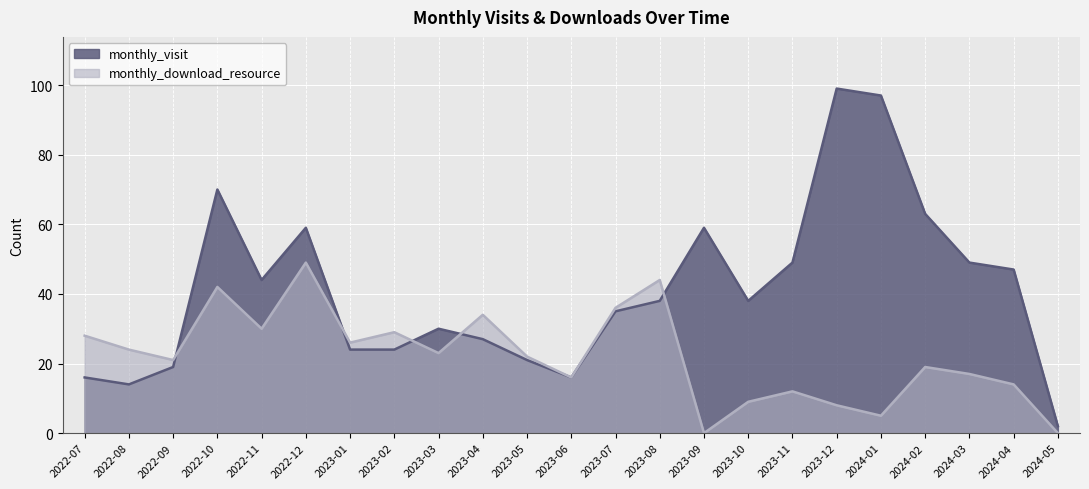

Does the chart display data point markers on the line(s)?

No